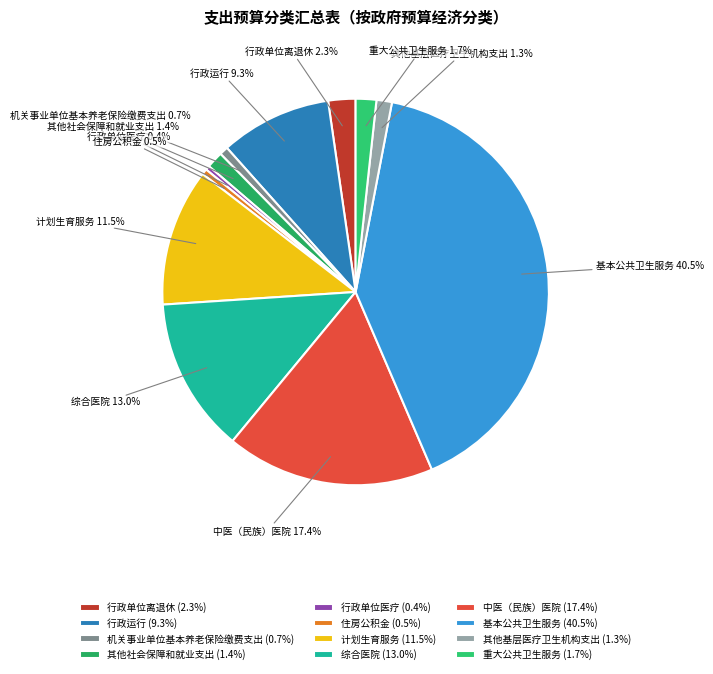

Combined, do 中医（民族）医院 and 重大公共卫生服务 account for over 50%?

No